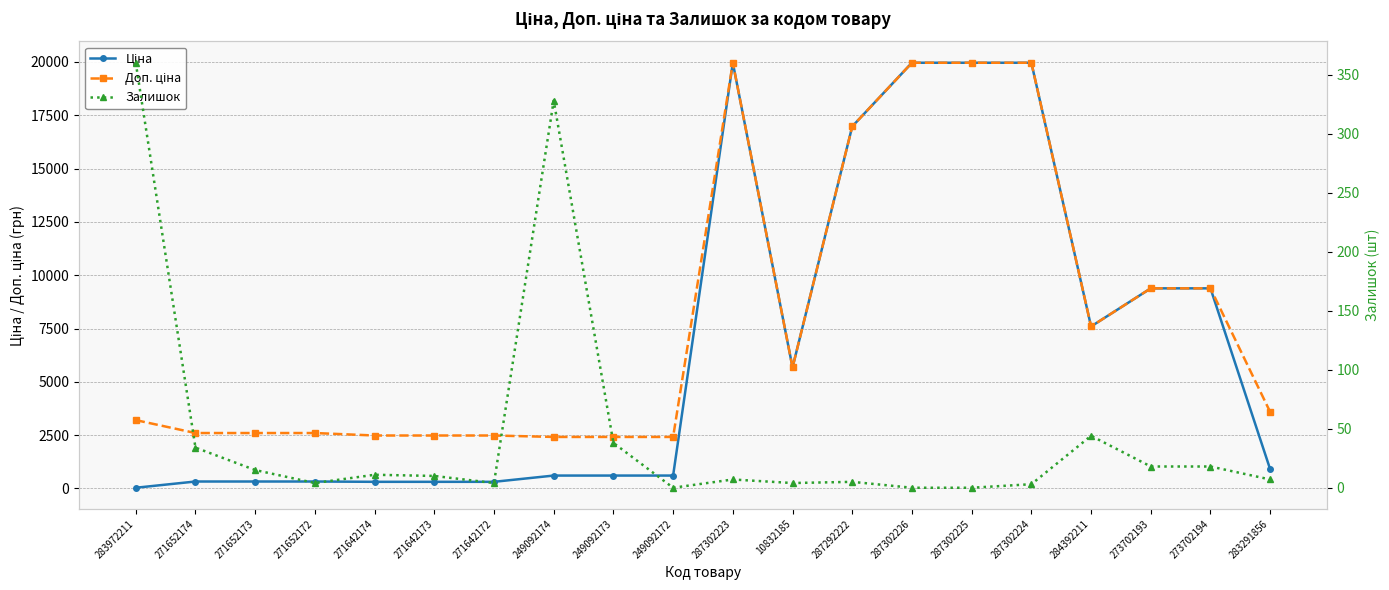

Which series changed the most between 271652174 and 10832185?

Ціна